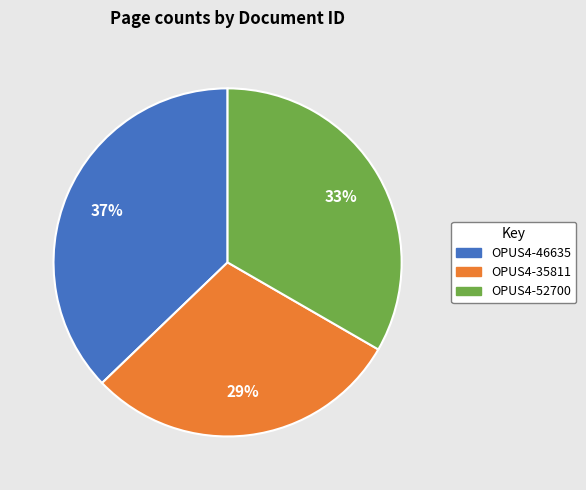

Is it true that OPUS4-46635 is 46% of the pie?

False